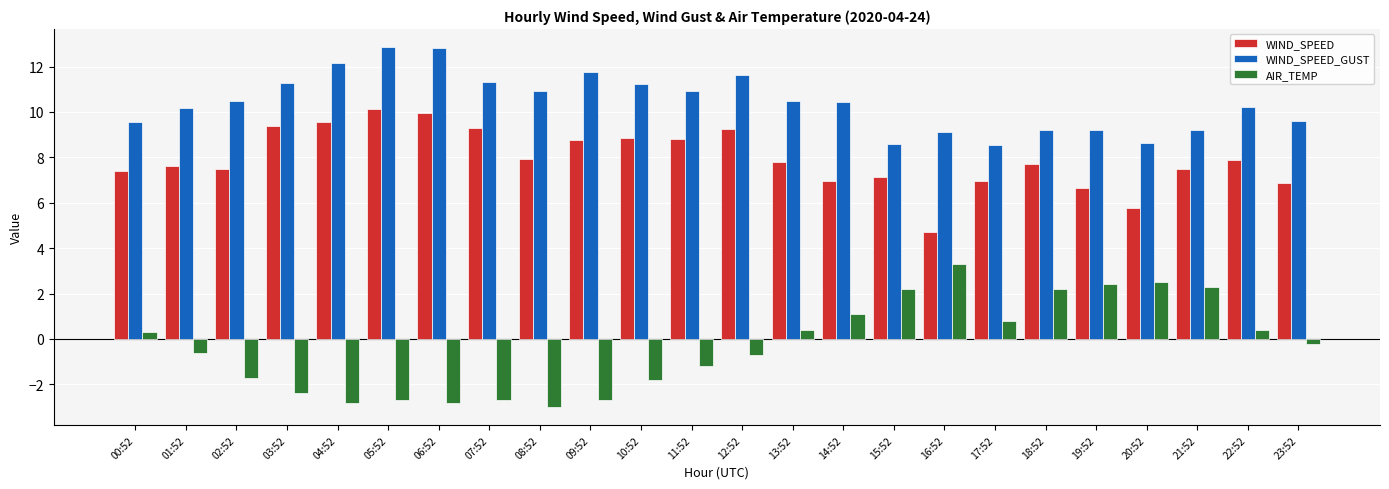

What is the spread (max minus min) of values at 01:52?

10.8